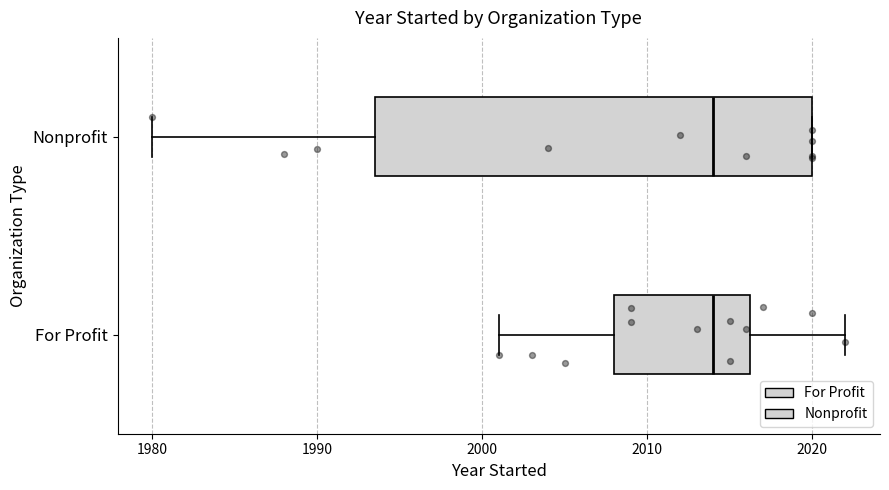

Reading bottom to top, transcribe this box plot: for each box, give where its median line is, the range the box spans, and where its two whiskers end, as read against the x-axis. The values are not printed on the chart, so give them approximately, as read against the axis.

For Profit: median 2014, box 2008 to 2016, whiskers 2001 to 2022
Nonprofit: median 2014, box 1994 to 2020, whiskers 1980 to 2020